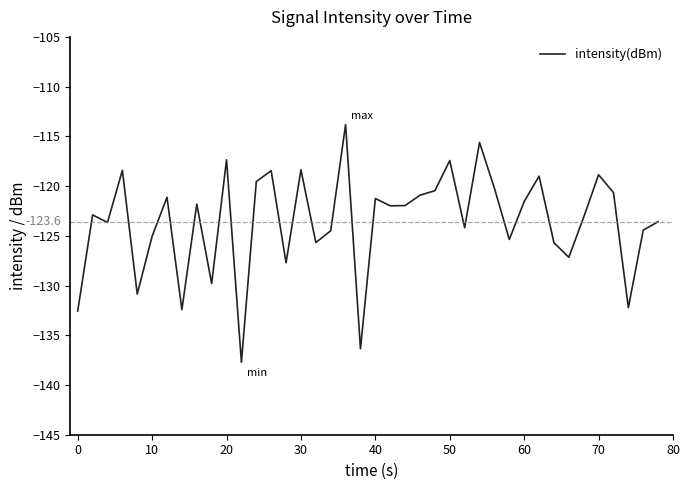

What is the smallest value displayed?

-137.7